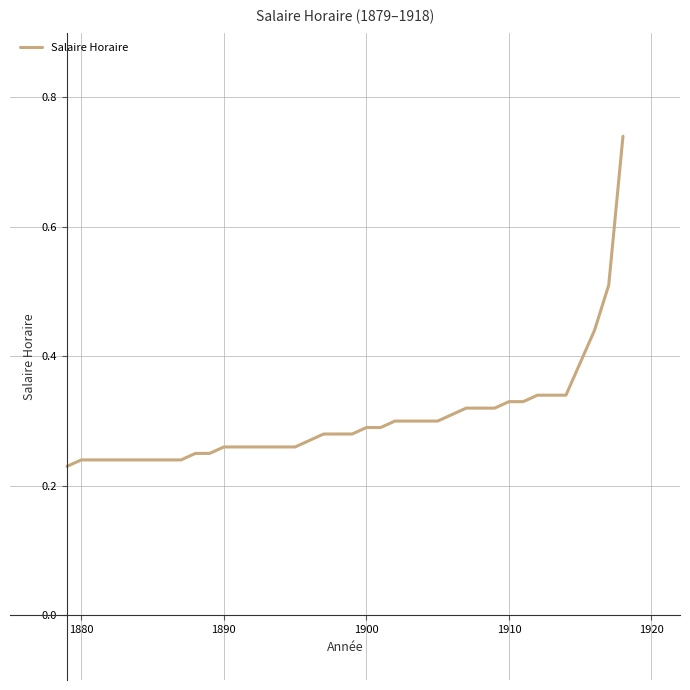

How many lines are shown in the chart?

1